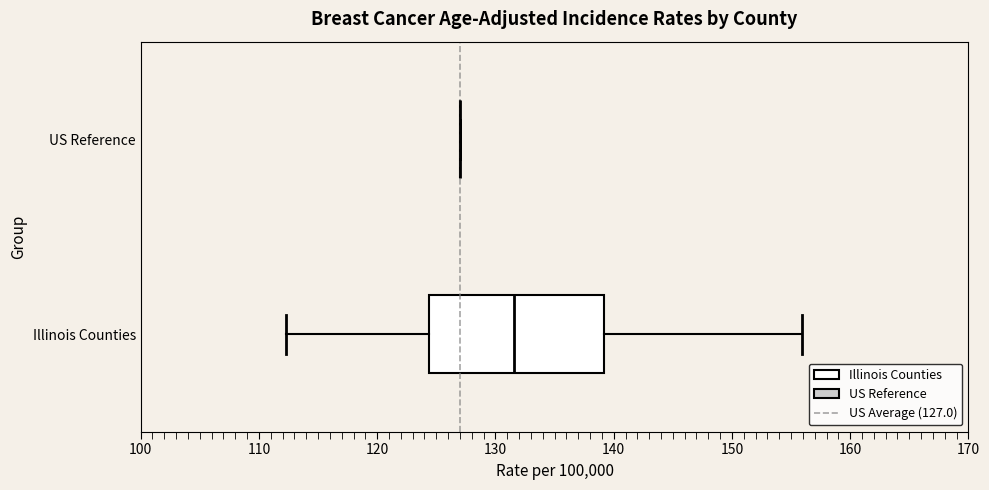

Reading bottom to top, read every box against the x-axis: the position of its median line, the range the box covers, and the ends of its whiskers. The values are not printed on the chart, so give them approximately, as read against the axis.

Illinois Counties: median 132, box 124 to 139, whiskers 112 to 156
US Reference: box collapsed to a line at 127, whiskers 127 to 127